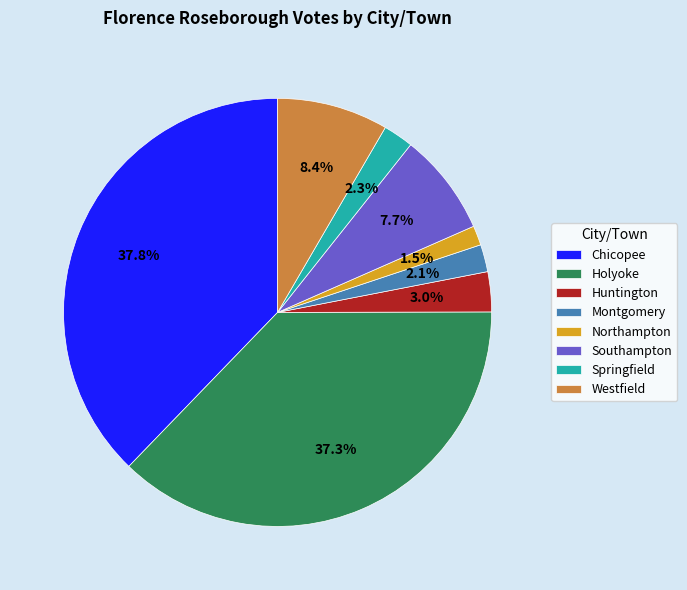

To the nearest percent, what is the difference between the Montgomery and Westfield slice percentages?

6%